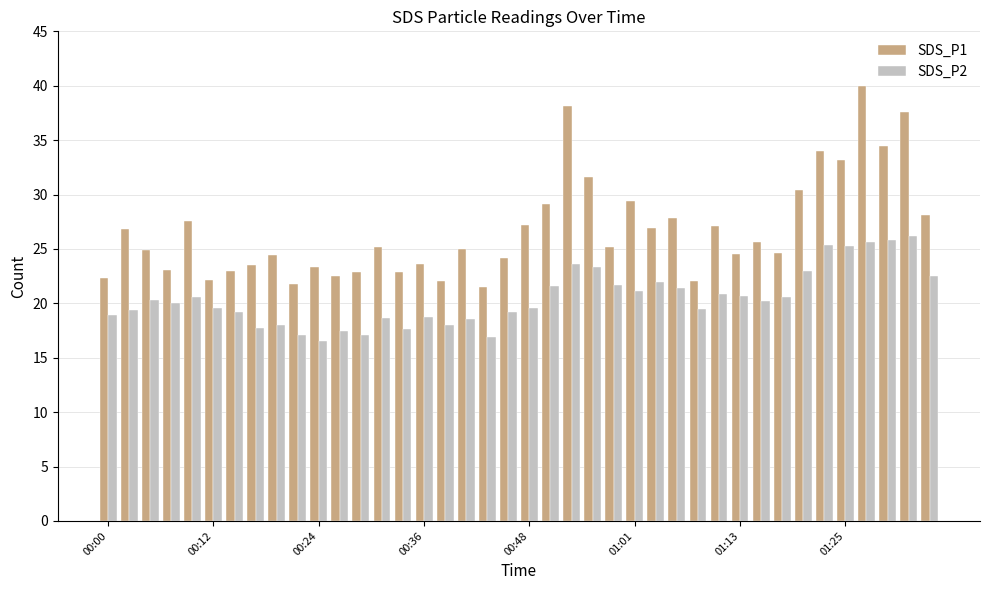

Which series has the largest total across all categories?

SDS_P1